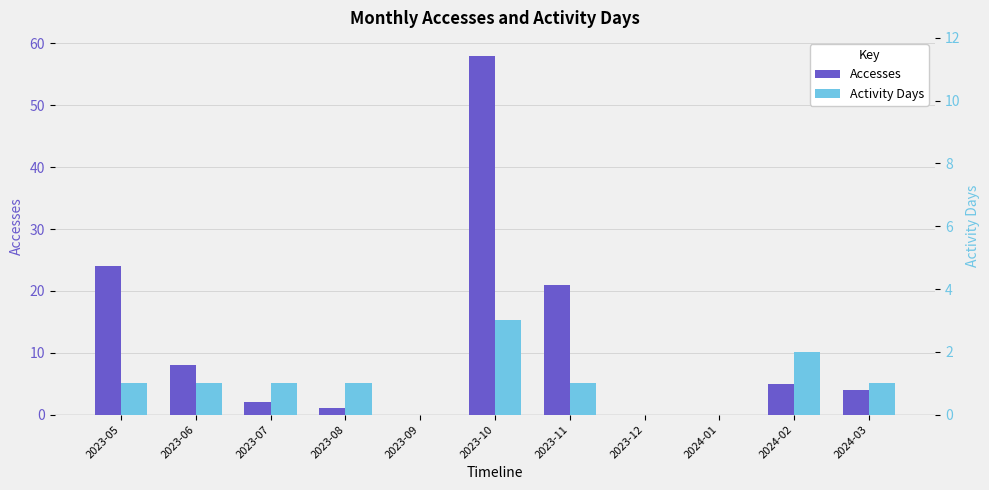

What is the approximate value of Accesses at 2023-05?

24